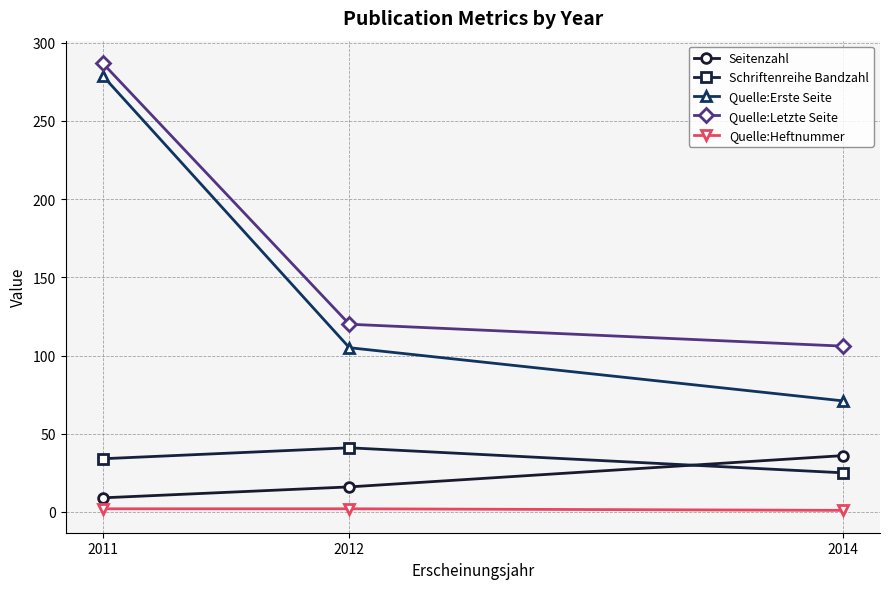

Which series has the widest spread of values?

Quelle:Erste Seite